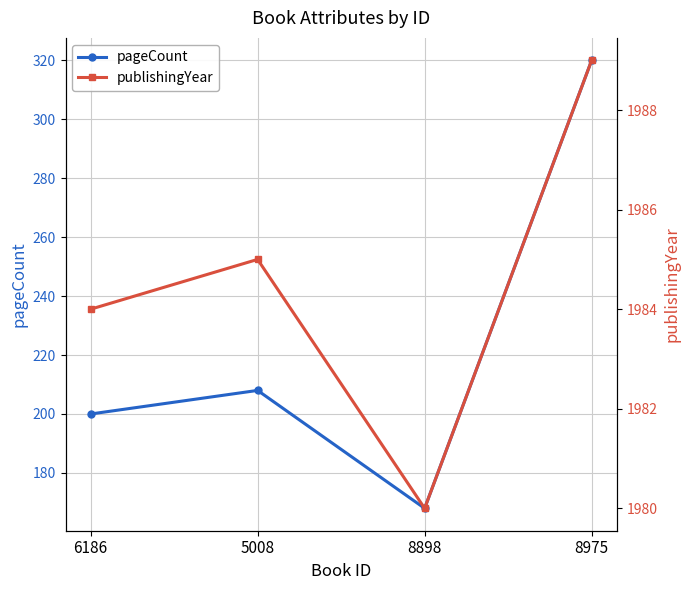

Reading right to left, transcribe all the data shown in this chart.

pageCount: 320	168	208	200
publishingYear: 1989	1980	1985	1984